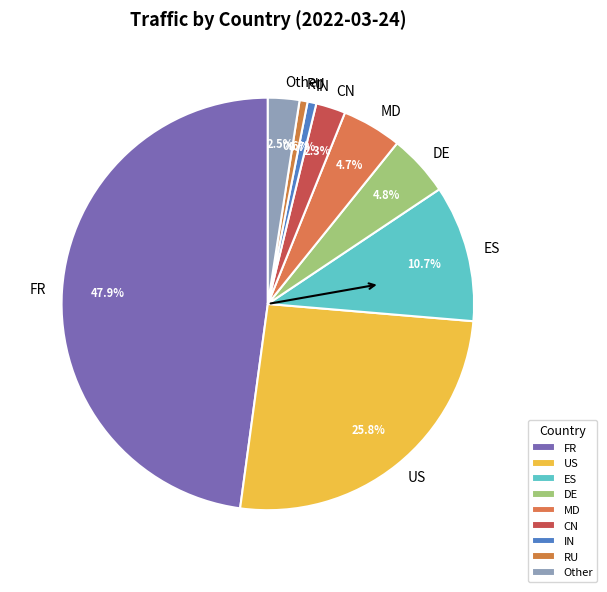

Which category has the biggest portion of the pie?

FR